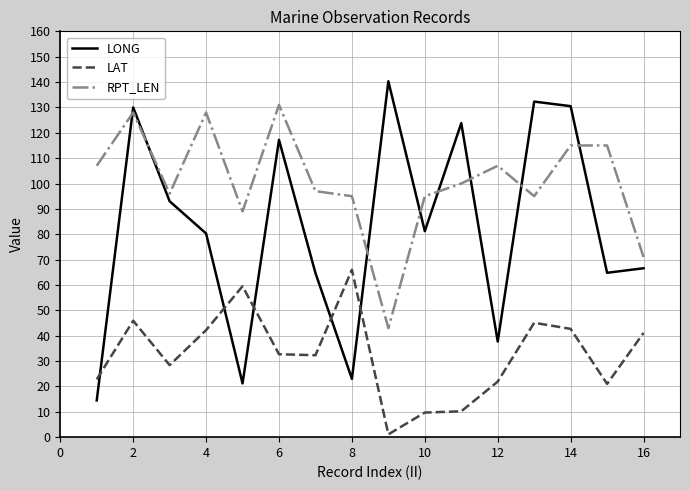

Rank the series by their maximum value, from highest to lowest.

LONG, RPT_LEN, LAT